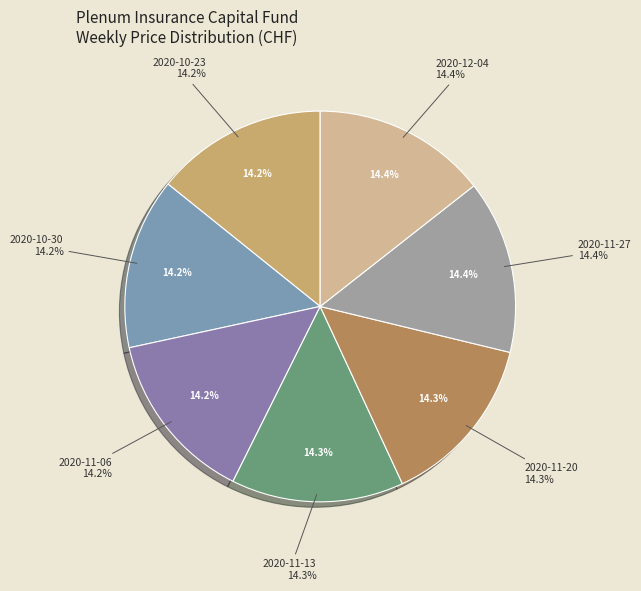

Count the number of slices in the pie.

7